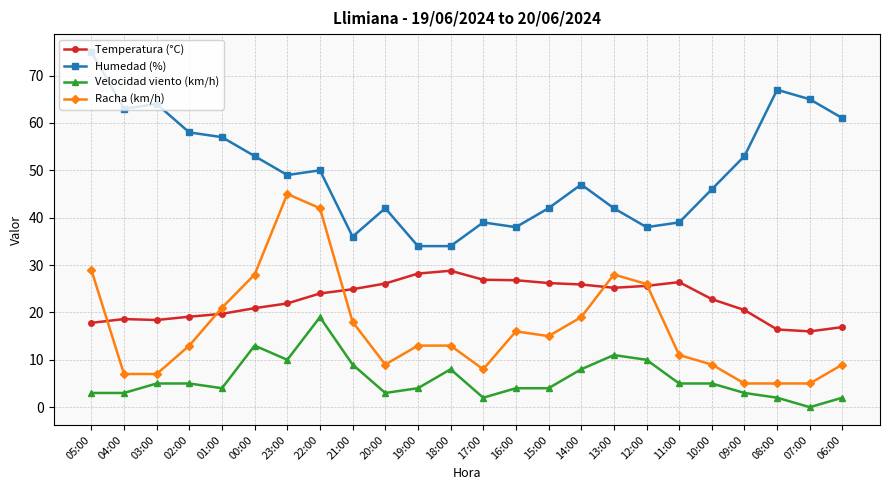

What position from the left is 21:00?

9